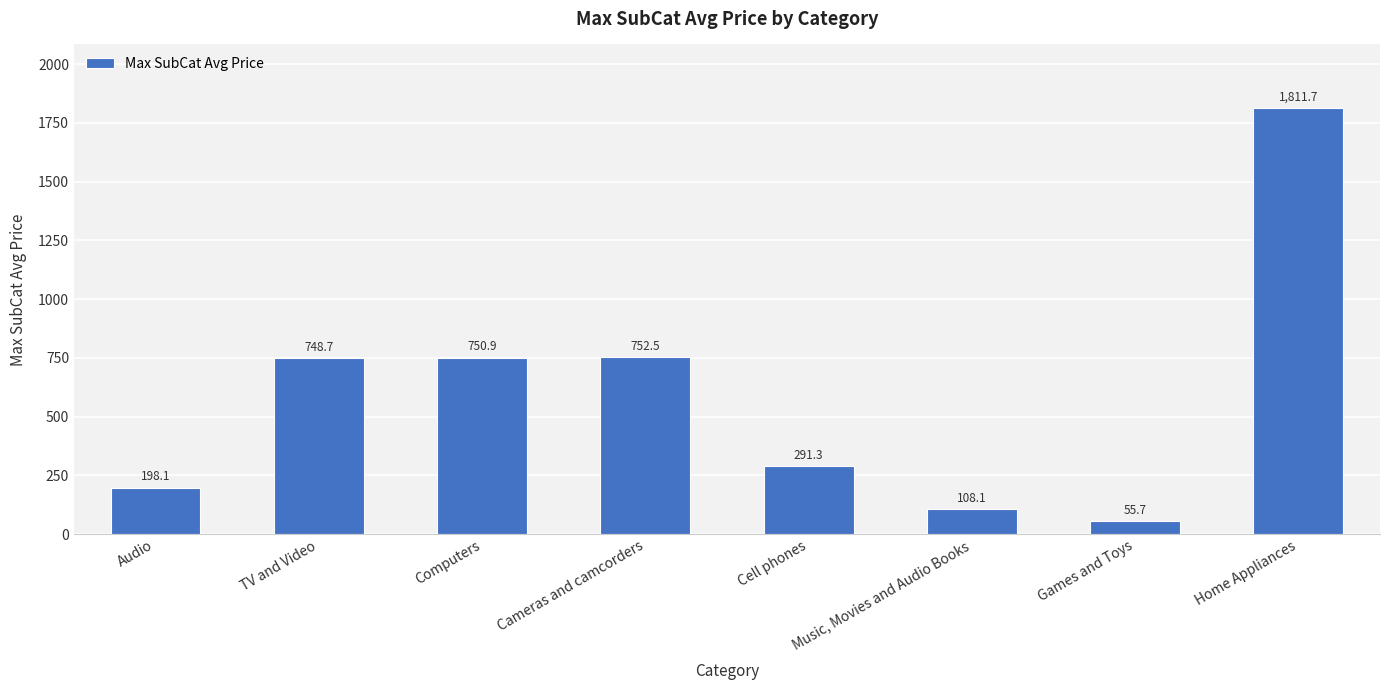

At which category does the chart reach its minimum across all series?

Games and Toys